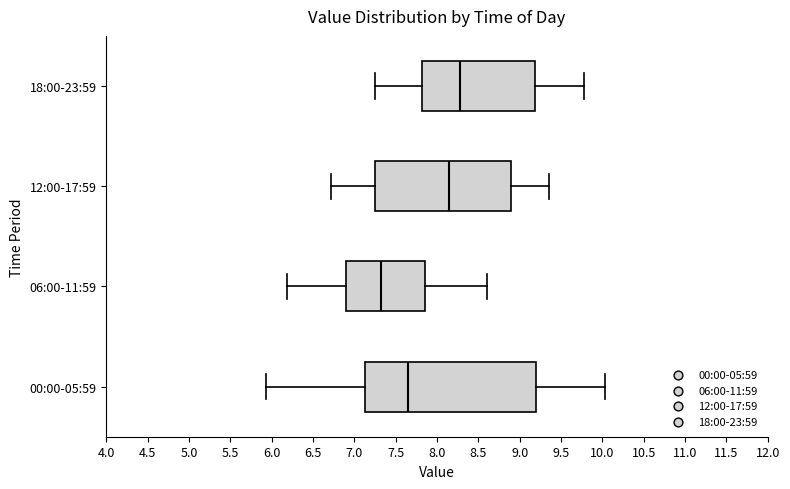

Reading bottom to top, transcribe this box plot: for each box, give where its median line is, the range the box spans, and where its two whiskers end, as read against the x-axis. The values are not printed on the chart, so give them approximately, as read against the axis.

00:00-05:59: median 7.65, box 7.15 to 9.20, whiskers 5.95 to 10.05
06:00-11:59: median 7.30, box 6.90 to 7.85, whiskers 6.20 to 8.60
12:00-17:59: median 8.15, box 7.25 to 8.90, whiskers 6.70 to 9.35
18:00-23:59: median 8.30, box 7.80 to 9.20, whiskers 7.25 to 9.80